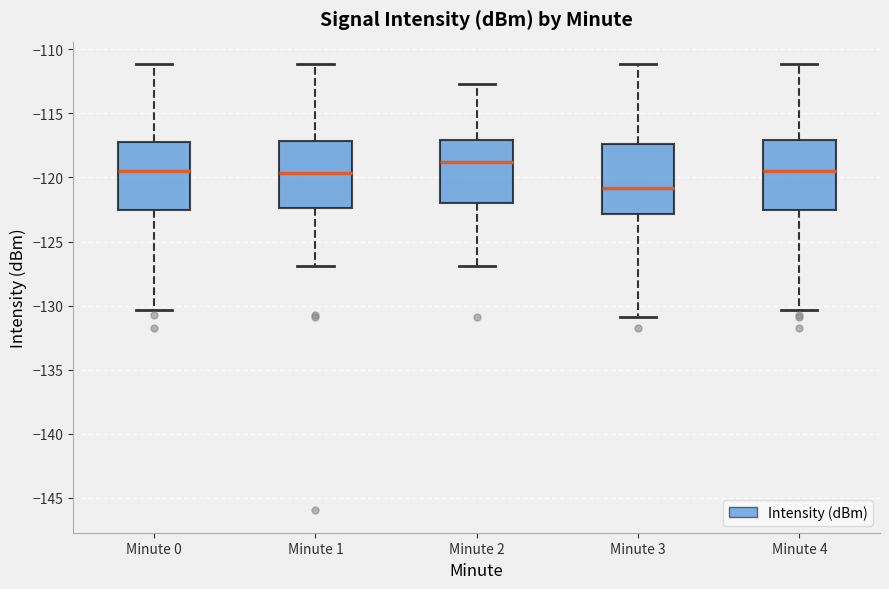

Reading left to right, transcribe this box plot: for each box, give where its median line is, the range the box spans, and where its two whiskers end, as read against the y-axis. The values are not printed on the chart, so give them approximately, as read against the axis.

Minute 0: median -119.5, box -122.5 to -117.0, whiskers -130.5 to -111.0
Minute 1: median -119.5, box -122.5 to -117.0, whiskers -127.0 to -111.0
Minute 2: median -119.0, box -122.0 to -117.0, whiskers -127.0 to -112.5
Minute 3: median -121.0, box -123.0 to -117.5, whiskers -131.0 to -111.0
Minute 4: median -119.5, box -122.5 to -117.0, whiskers -130.5 to -111.0